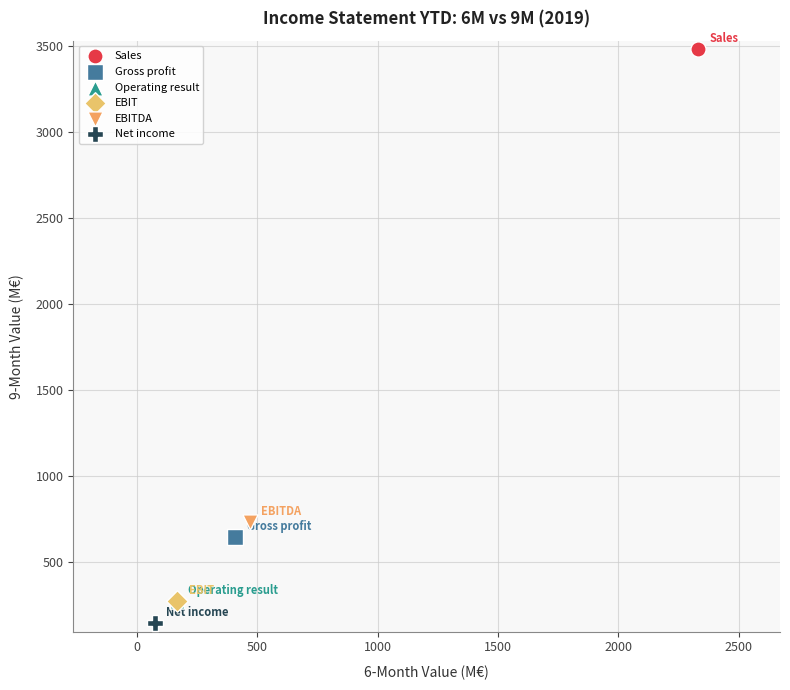

What are all the series names shown in the legend?

Sales, Gross profit, Operating result, EBIT, EBITDA, Net income